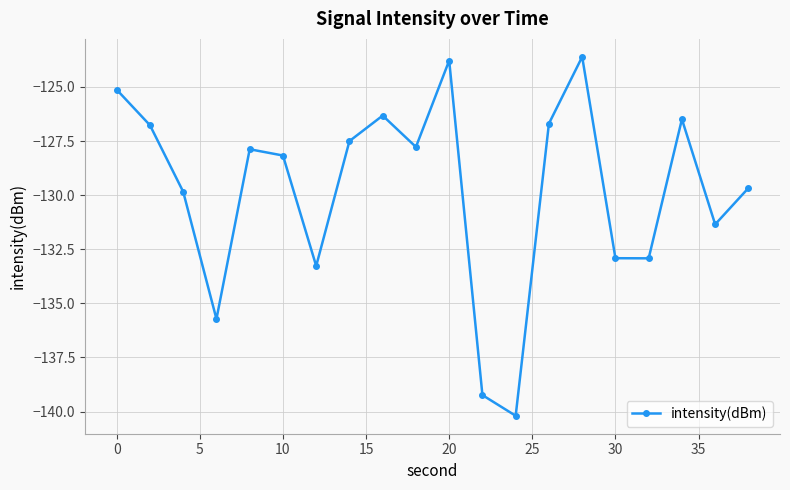

What is the sum of all values?

-2595.2